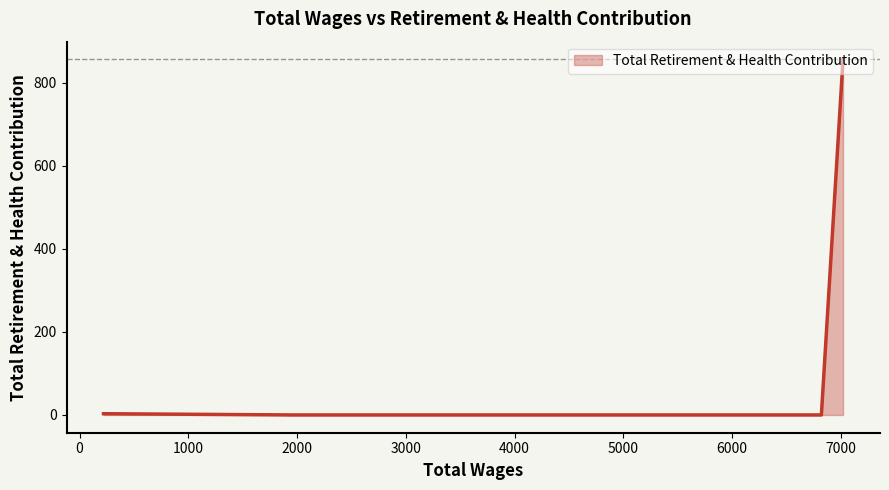

True or false: there are more than 2 points higher than both neighbors.

False